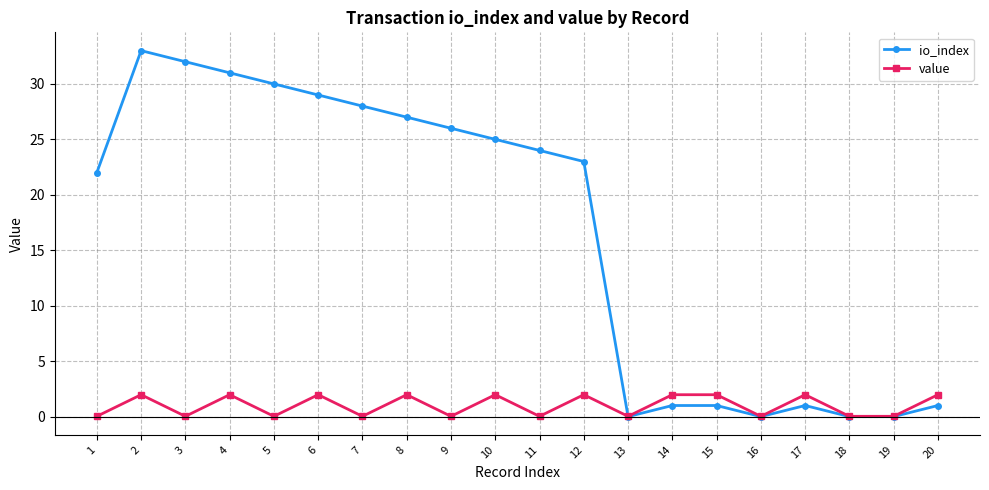

True or false: io_index has more than 0 interior local peaks.

True